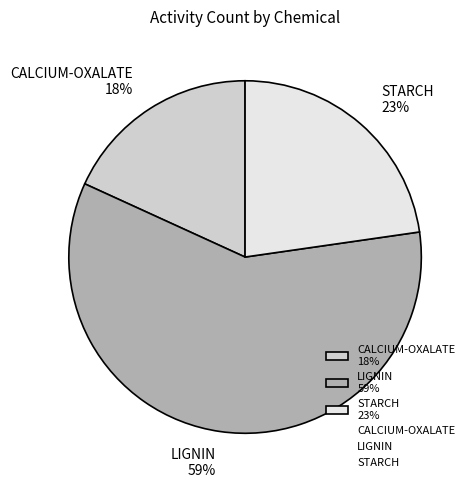

Which slice represents more than half of the pie?

LIGNIN 59%